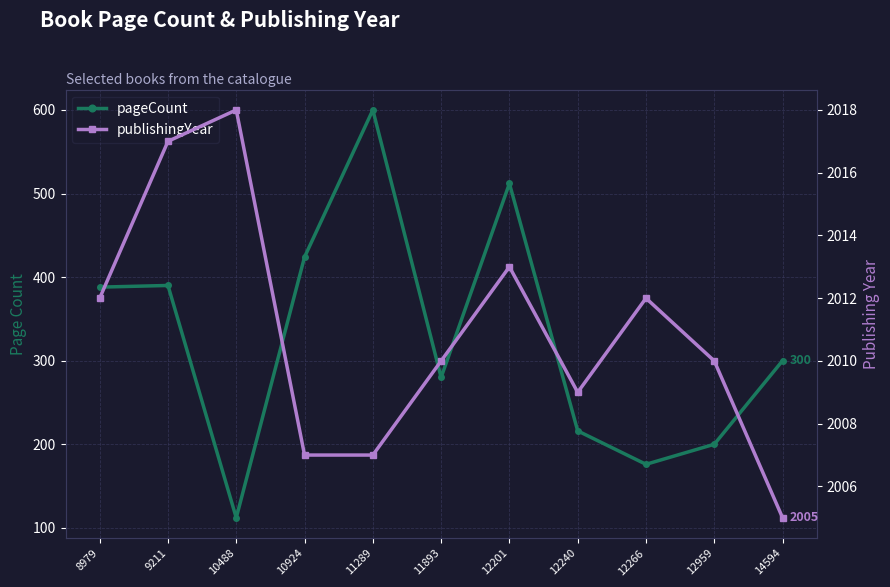

What is the value of the publishingYear point at the 10th from the left?

2010